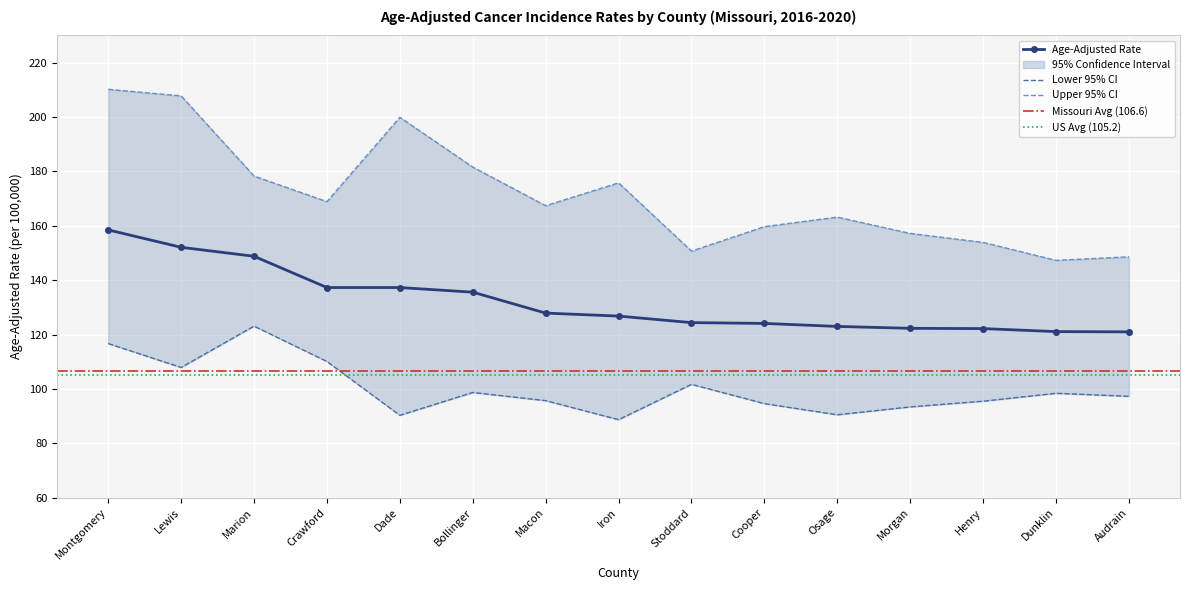

What is the average value of the Lower 95% CI series?

100.2